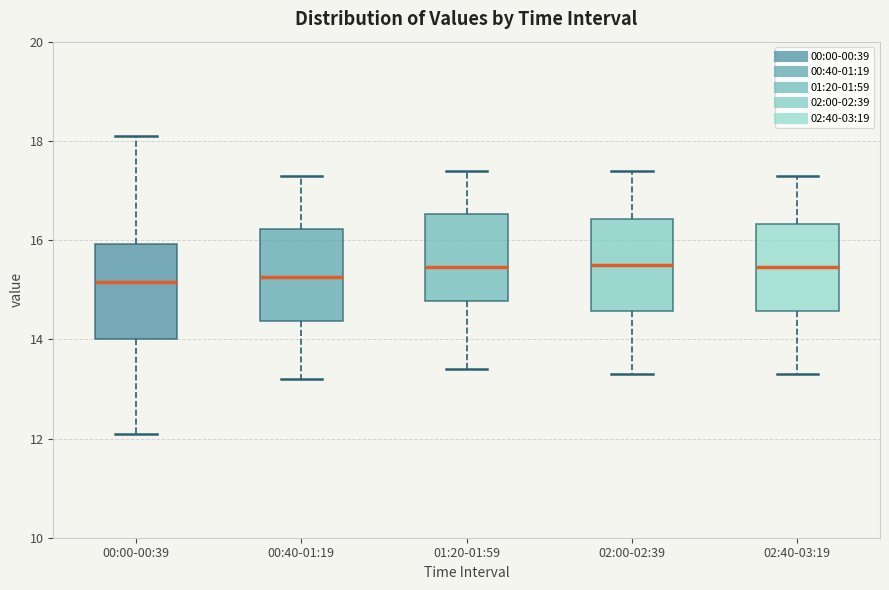

Reading left to right, transcribe this box plot: for each box, give where its median line is, the range the box spans, and where its two whiskers end, as read against the y-axis. The values are not printed on the chart, so give them approximately, as read against the axis.

00:00-00:39: median 15.2, box 14.0 to 16.0, whiskers 12.2 to 18.2
00:40-01:19: median 15.2, box 14.4 to 16.2, whiskers 13.2 to 17.4
01:20-01:59: median 15.4, box 14.8 to 16.6, whiskers 13.4 to 17.4
02:00-02:39: median 15.6, box 14.6 to 16.4, whiskers 13.4 to 17.4
02:40-03:19: median 15.4, box 14.6 to 16.4, whiskers 13.4 to 17.4